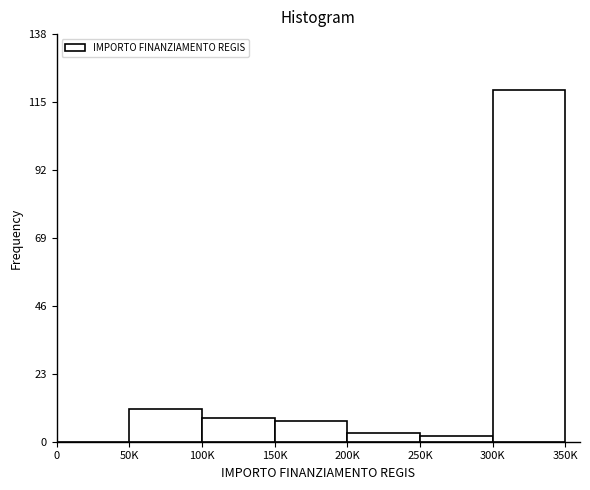

Reading right to left, list all the values displayed in this chart.

300K=119	250K=2	200K=3	150K=7	100K=8	50K=11	0=0